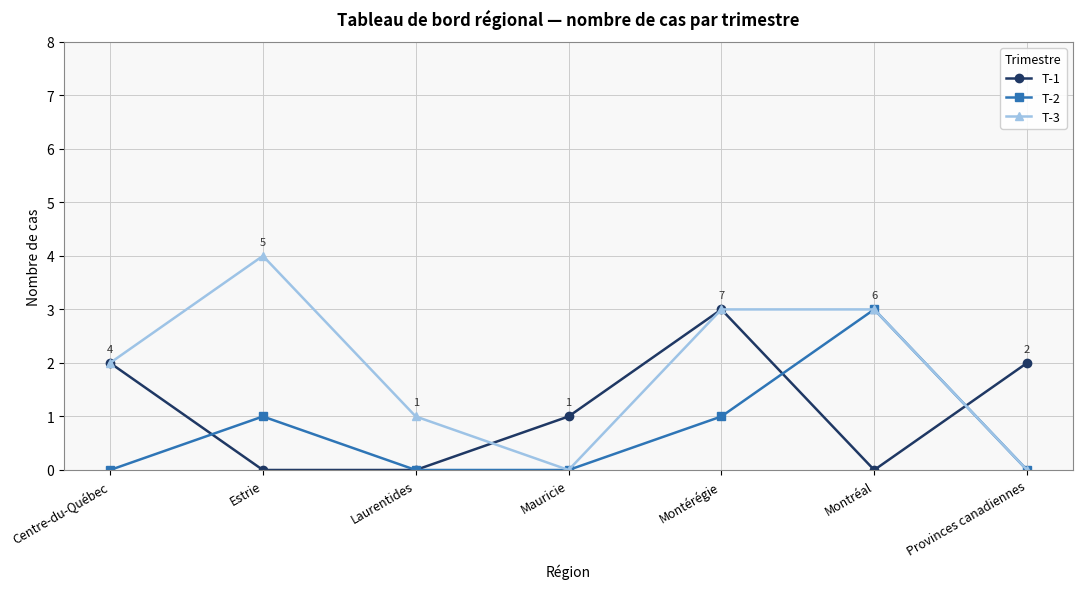

Is it true that T-1 equals 0 at Montréal?

True